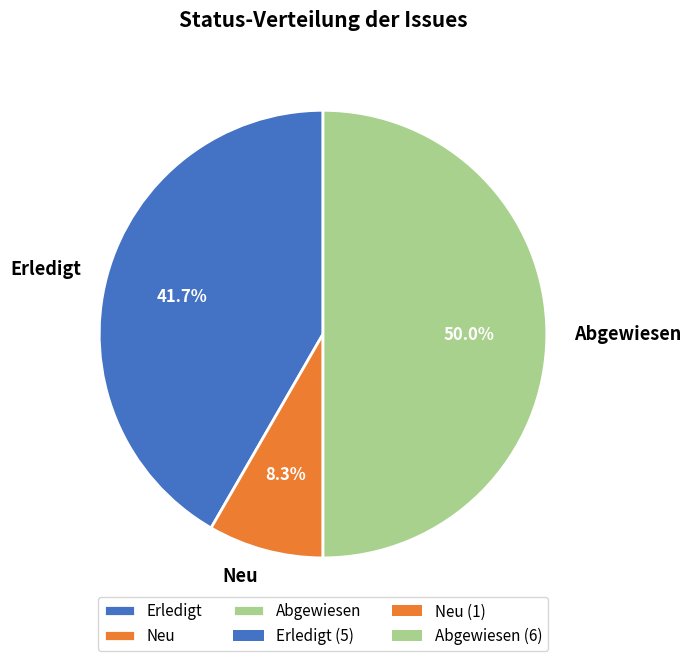

Rank the categories by value from lowest to highest.

Neu, Erledigt, Abgewiesen